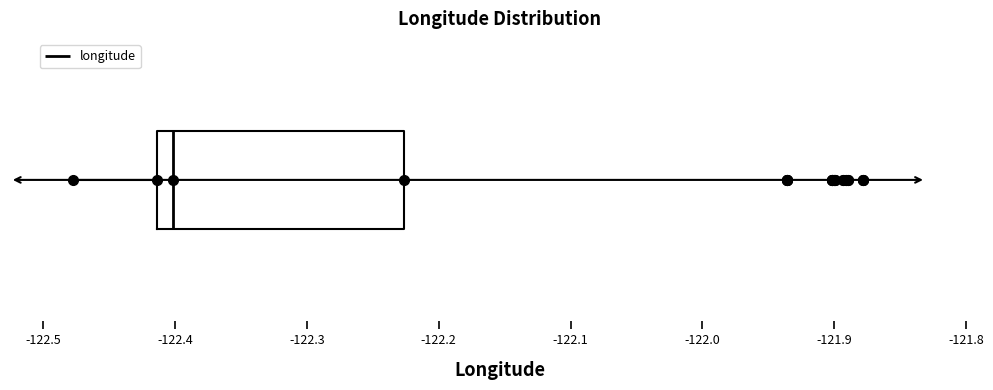

Where is the left edge of the box on the x-axis? The values are not printed on the chart, so give them approximately, as read against the axis.

-122.41